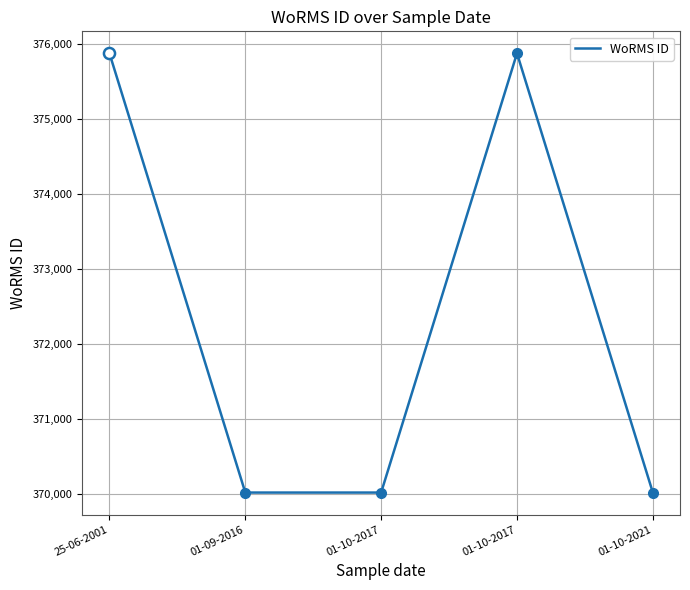

What is the ratio of the value at 01-10-2017 to the value at 01-10-2021?

1.0